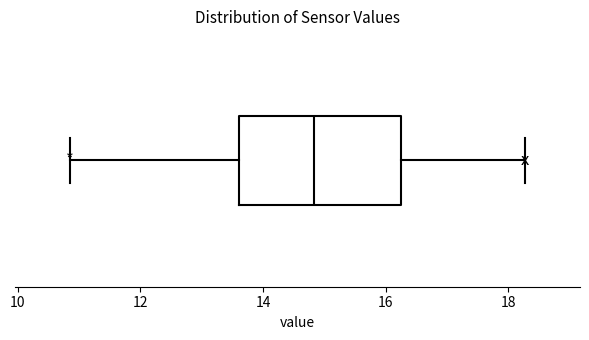

Read this box plot against the x-axis: the position of the median line, the range covered by the box, and the ends of both whiskers. The values are not printed on the chart, so give them approximately, as read against the axis.

median 14.8, box 13.6 to 16.2, whiskers 10.8 to 18.2